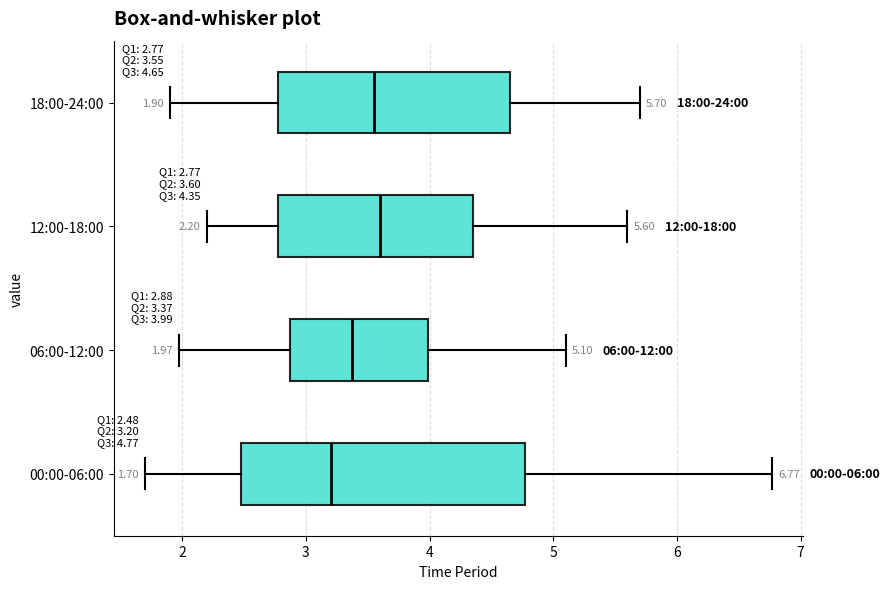

Which box has the furthest to the left median line?

00:00-06:00